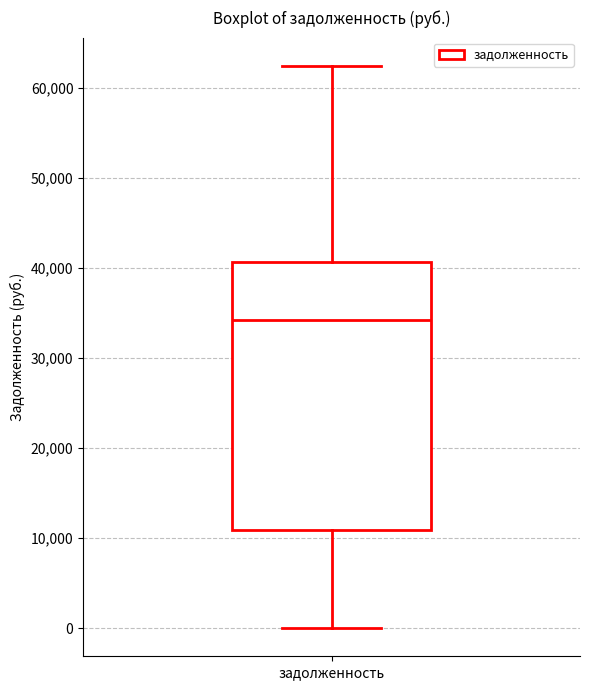

Where is the lower edge of the box for задолженность on the y-axis? The values are not printed on the chart, so give them approximately, as read against the axis.

11000